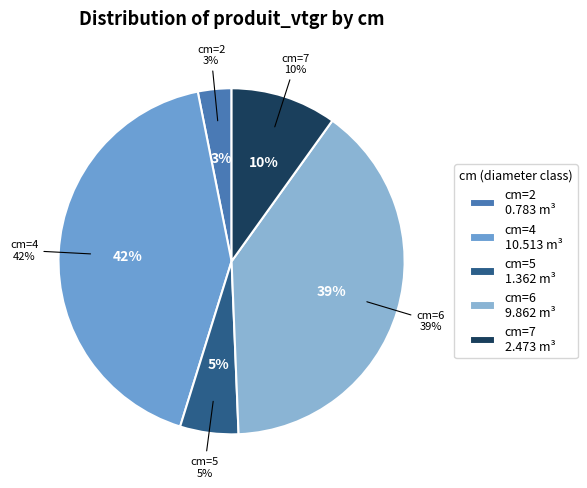

Combined, do 6 and 7 account for over 50%?

No